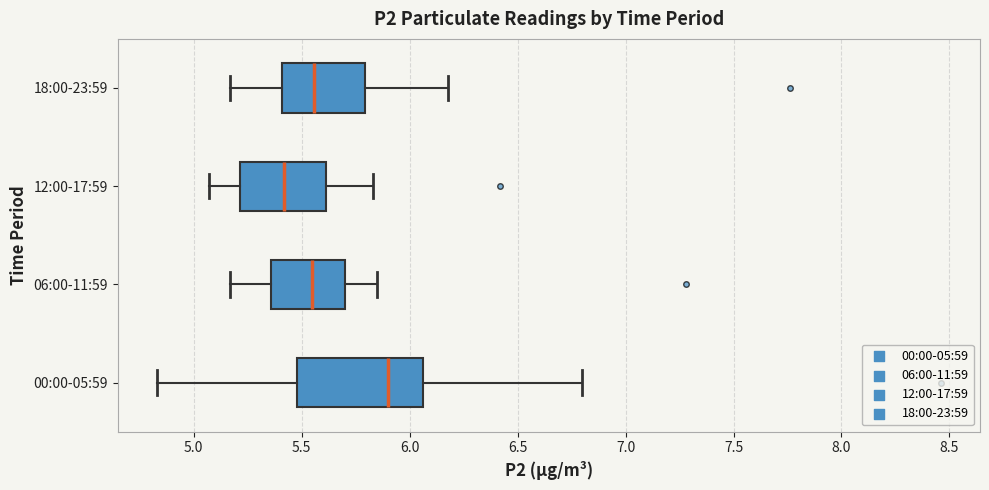

Reading bottom to top, read every box against the x-axis: the position of its median line, the range the box covers, and the ends of its whiskers. The values are not printed on the chart, so give them approximately, as read against the axis.

00:00-05:59: median 5.90, box 5.50 to 6.05, whiskers 4.85 to 6.80
06:00-11:59: median 5.55, box 5.35 to 5.70, whiskers 5.15 to 5.85
12:00-17:59: median 5.40, box 5.20 to 5.60, whiskers 5.05 to 5.85
18:00-23:59: median 5.55, box 5.40 to 5.80, whiskers 5.15 to 6.20